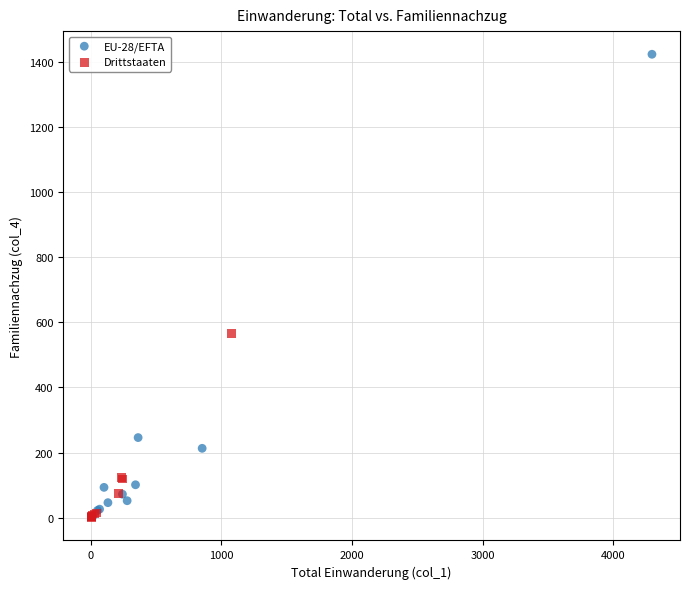

Which series reaches the maximum Y coordinate?

EU-28/EFTA